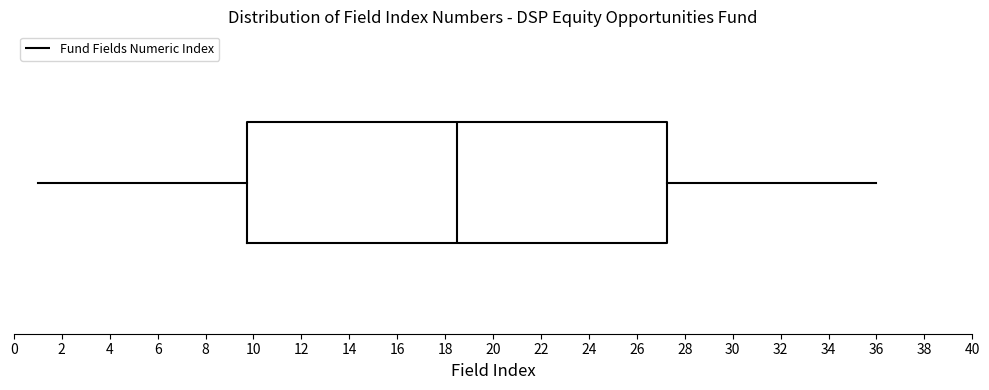

Where does the median line of the box sit on the x-axis? The values are not printed on the chart, so give them approximately, as read against the axis.

18.6